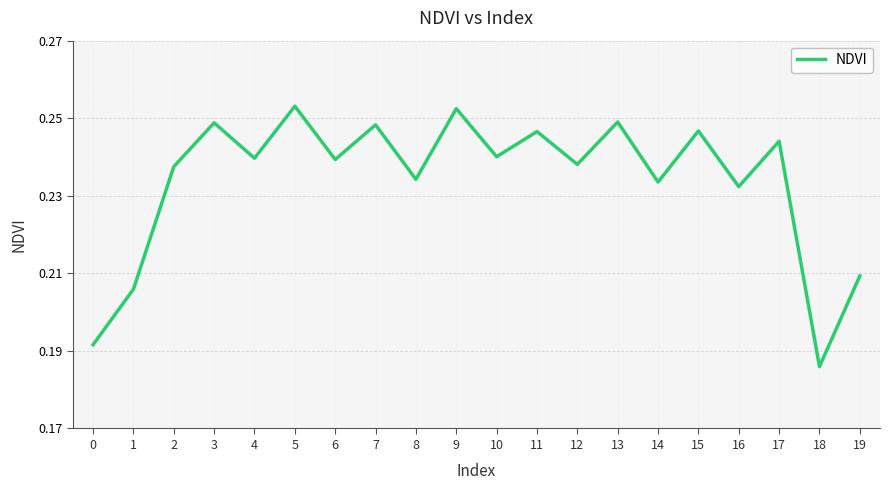

Which label corresponds to the smallest value in the chart?

18